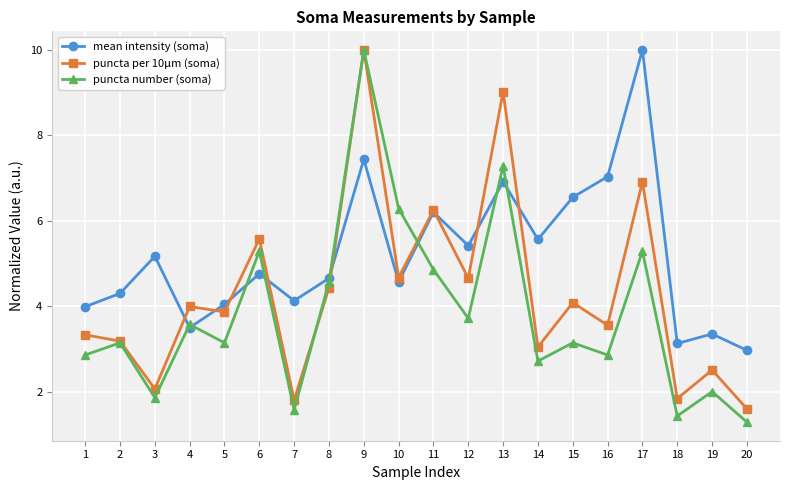

What is the maximum value shown in the chart?

10.0